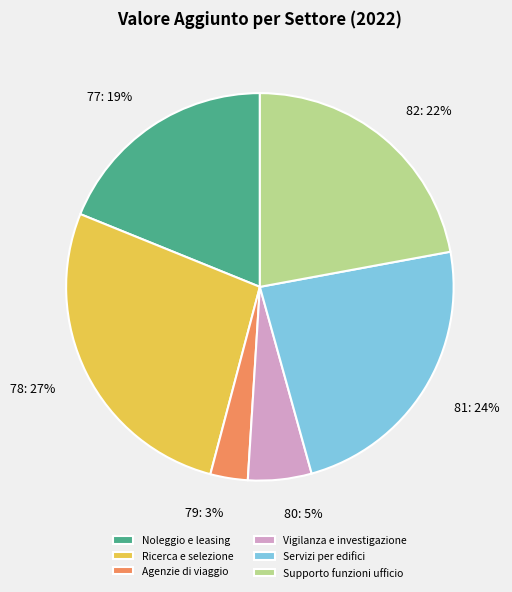

Approximately how many times larger is the value at 82: 22% compared to 78: 27%?

0.8